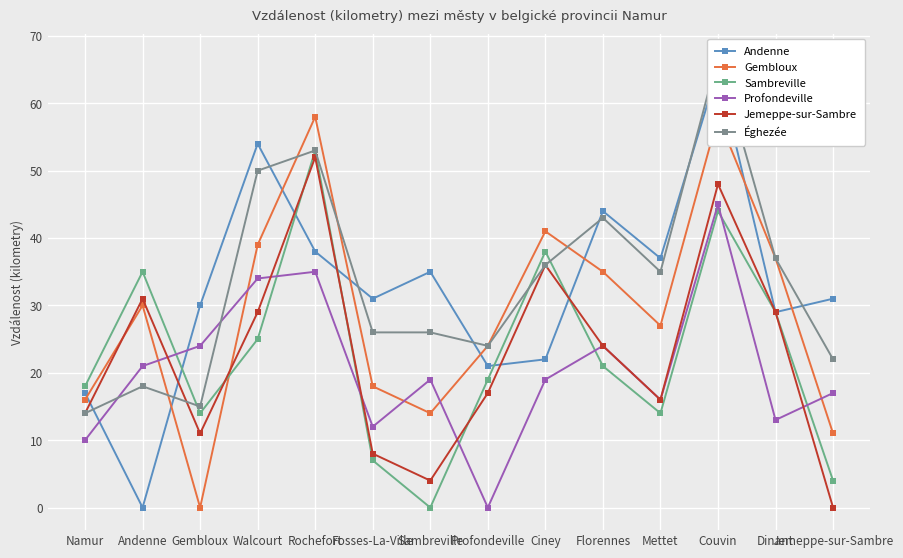

What is the sum of the Profondeville values at Mettet and Andenne?

37